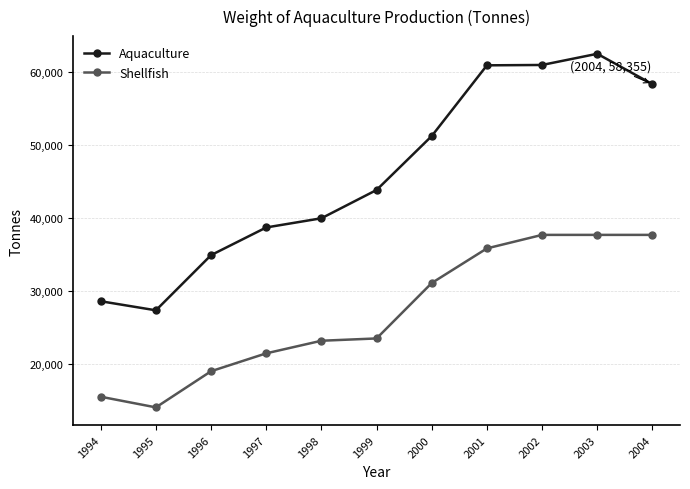

What is the approximate value of Shellfish at 2002, to the nearest 10?

37700